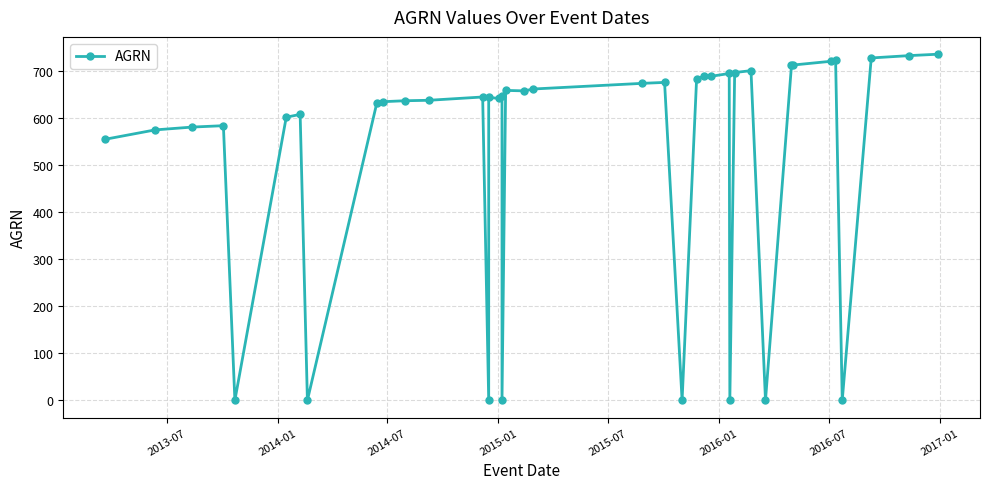

Reading left to right, list all the values displayed in this chart.

555	575	581	584	0	602	608	0	633	635	637	638	645	0	644	642	647	0	659	658	662	674	676	0	683	690	689	695	0	697	701	0	712	713	721	724	0	728	733	736